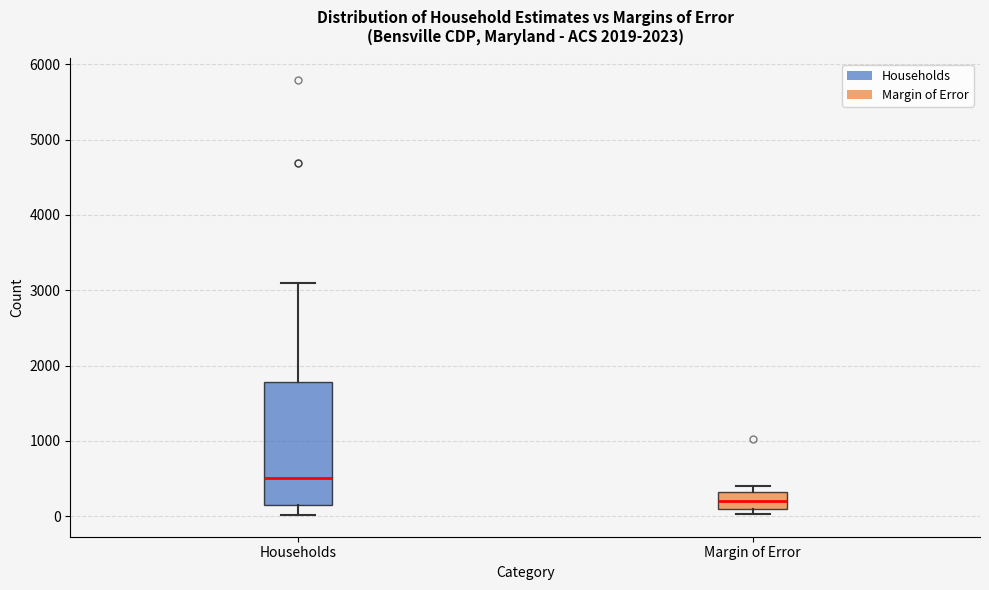

Comparing the boxes themselves (not the whiskers), which one is the tallest?

Households